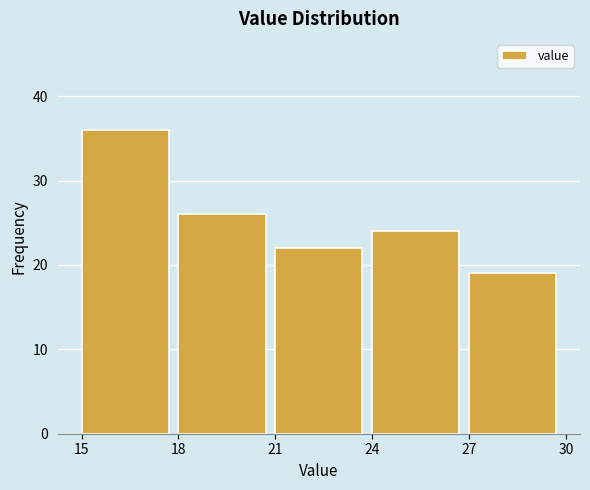

Reading left to right, transcribe this chart: for each bar, give the range it covers on the x-axis and its height. The values are not printed on the chart, so give them approximately, as read against the axis.

15 to 18: 36
18 to 21: 26
21 to 24: 22
24 to 27: 24
27 to 30: 19